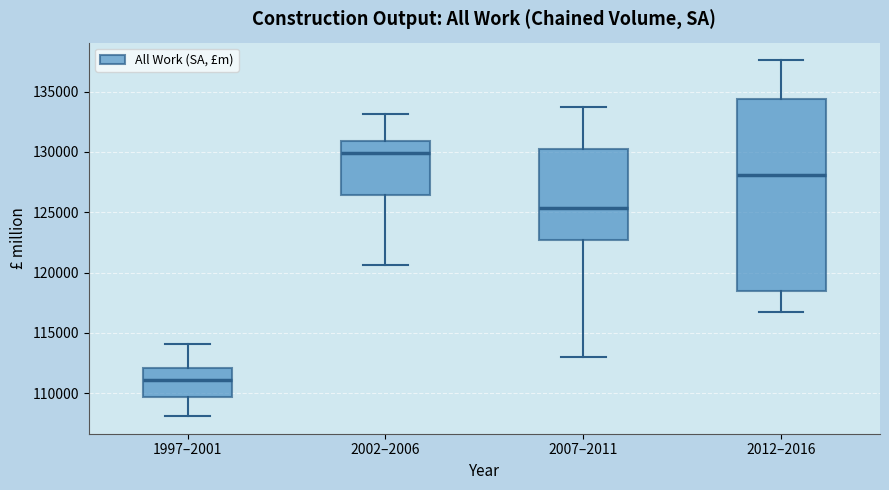

Reading left to right, read every box against the y-axis: the position of its median line, the range the box covers, and the ends of its whiskers. The values are not printed on the chart, so give them approximately, as read against the axis.

1997–2001: median 111000, box 109500 to 112000, whiskers 108000 to 114000
2002–2006: median 130000, box 126500 to 131000, whiskers 120500 to 133000
2007–2011: median 125500, box 122500 to 130000, whiskers 113000 to 133500
2012–2016: median 128000, box 118500 to 134500, whiskers 116500 to 137500